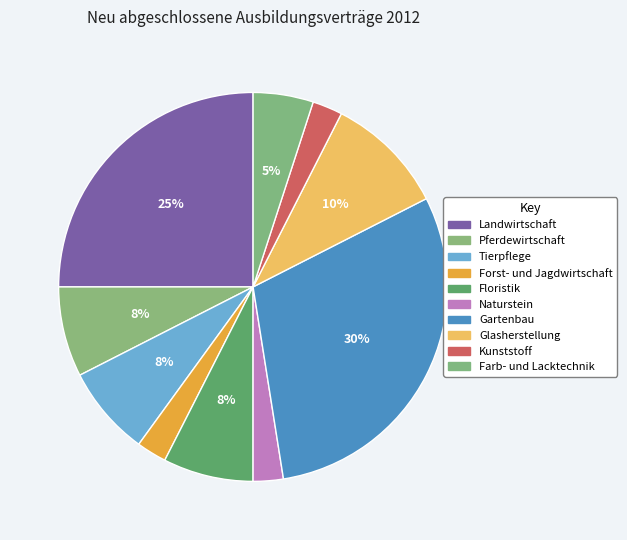

How many slices are in this pie chart?

10